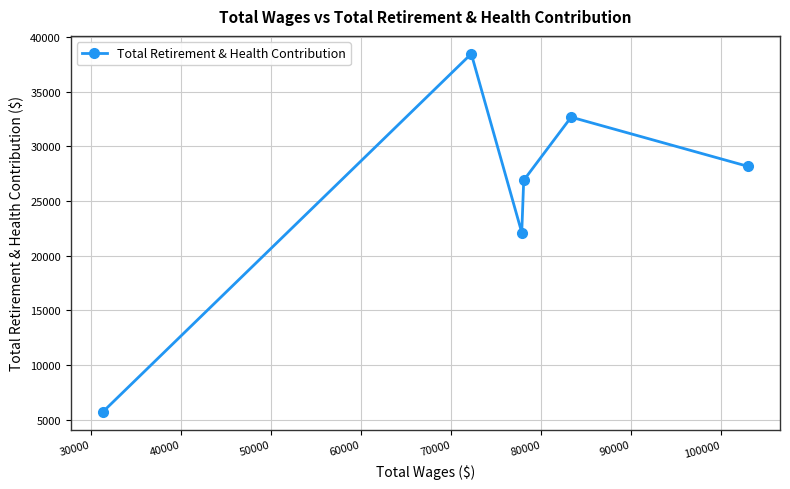

What is the greatest value displayed?

38459